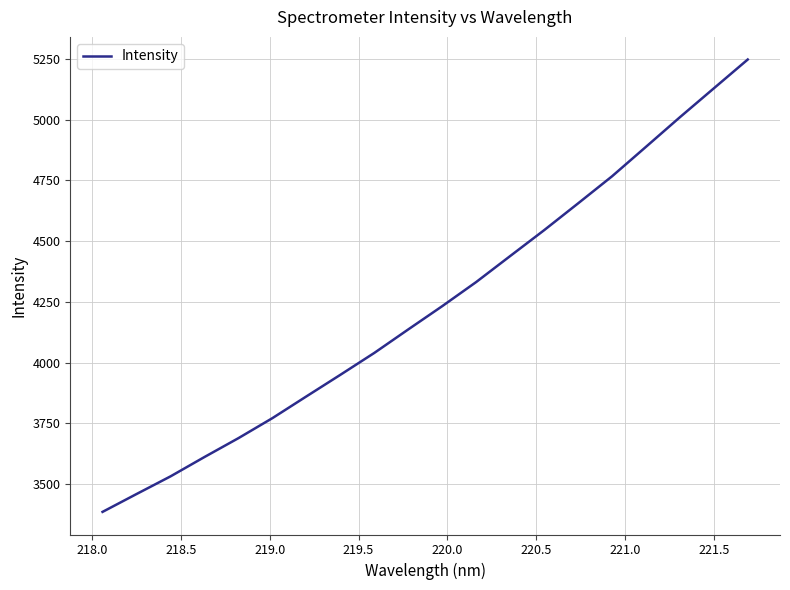

What is the maximum value shown in the chart?

5247.1